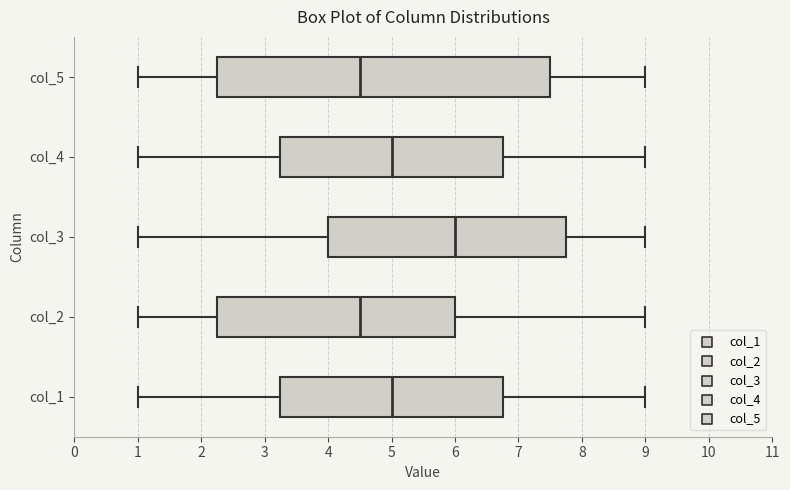

Comparing the boxes themselves (not the whiskers), which one is the widest?

col_5